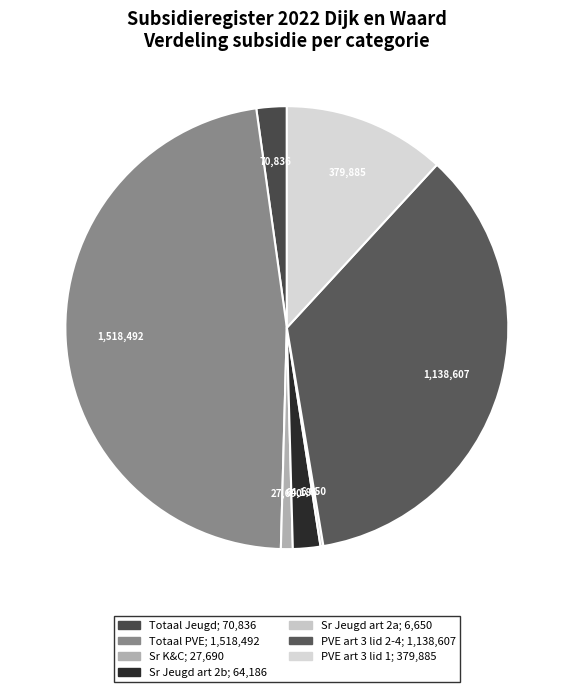

What portion of the pie excludes Sr K&C?

99.1%